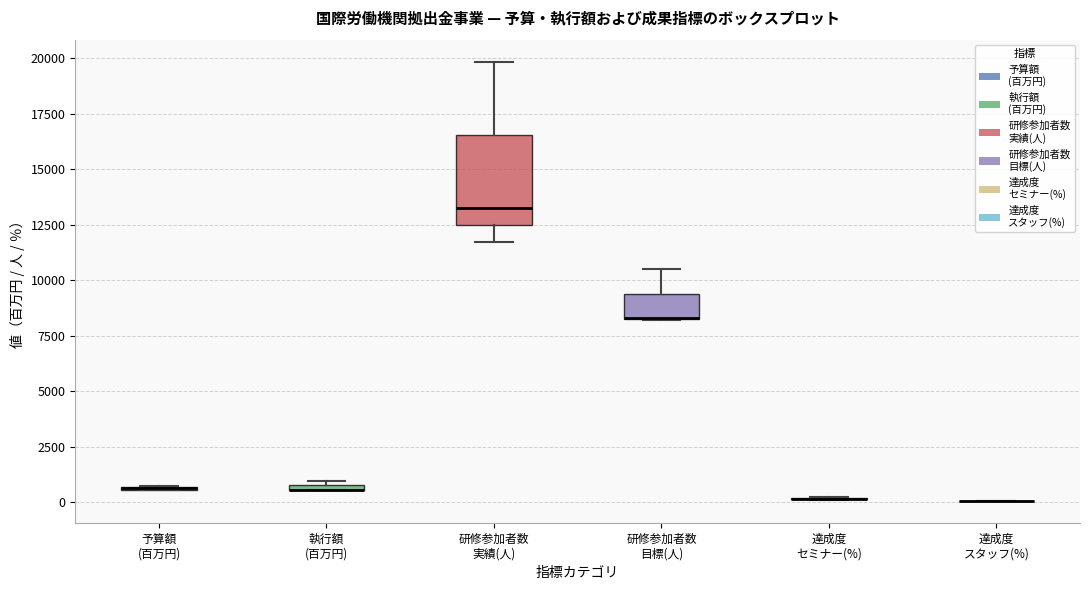

Where does the upper whisker of the box for 研修参加者数 実績(人) end on the y-axis? The values are not printed on the chart, so give them approximately, as read against the axis.

20000